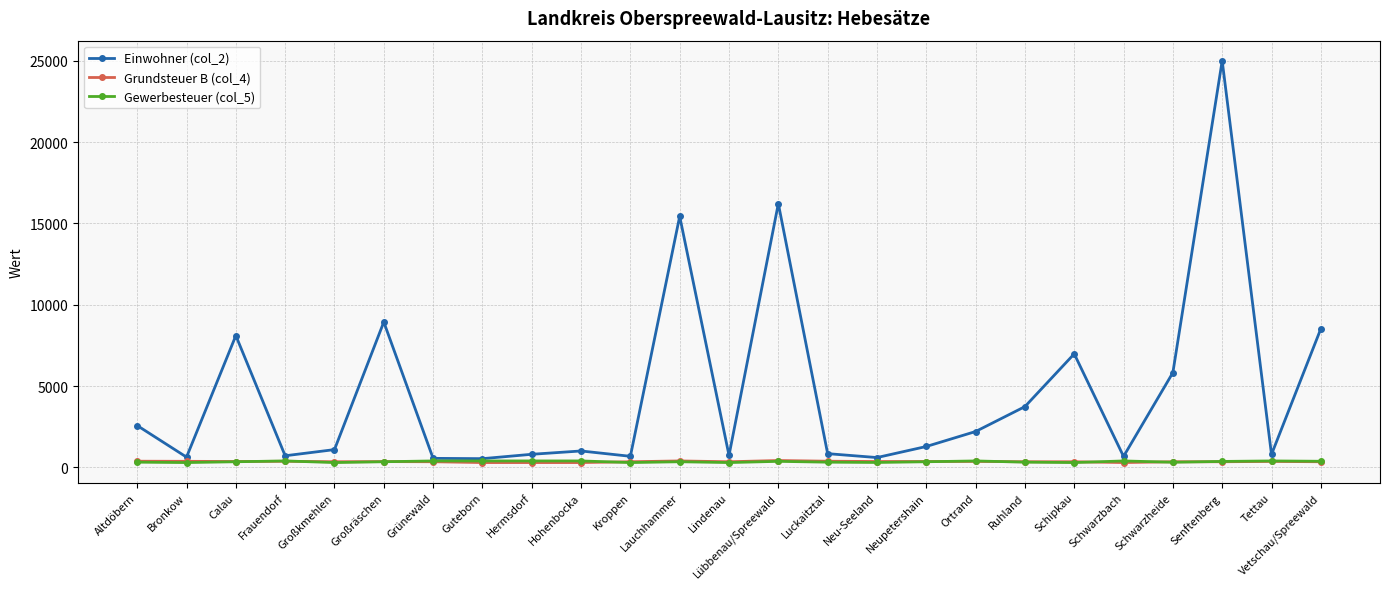

What is the greatest value displayed?

25006